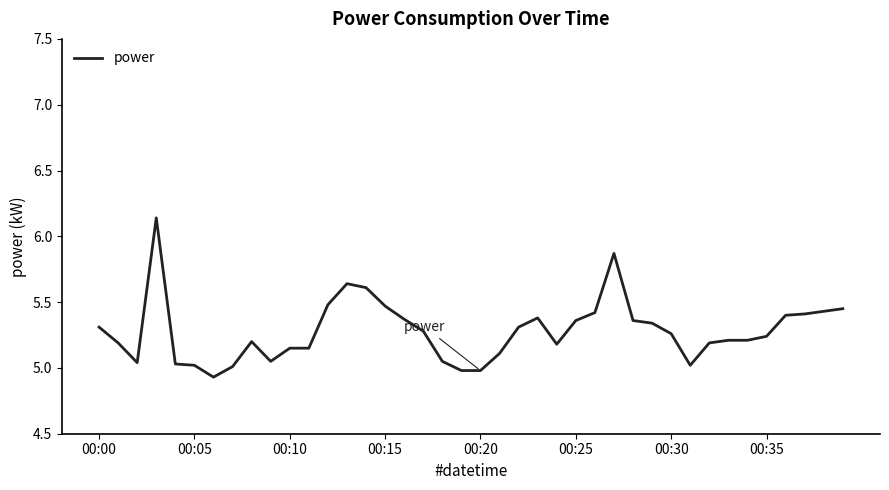

What is the minimum value shown in the chart?

4.9